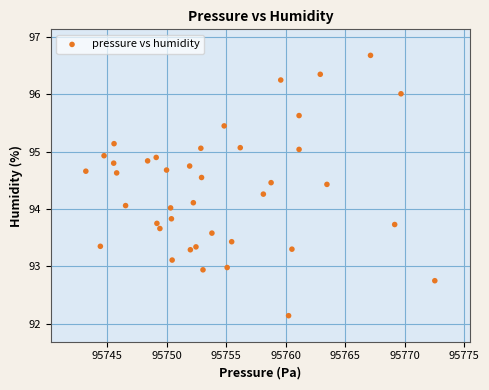

What is the range of Y values (max minus min)?

4.5